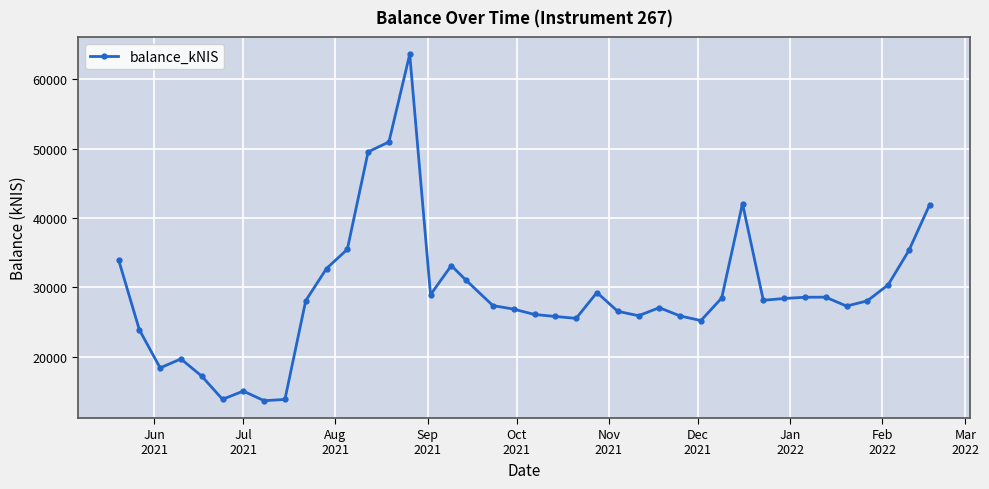

What is the average value?

29034.5